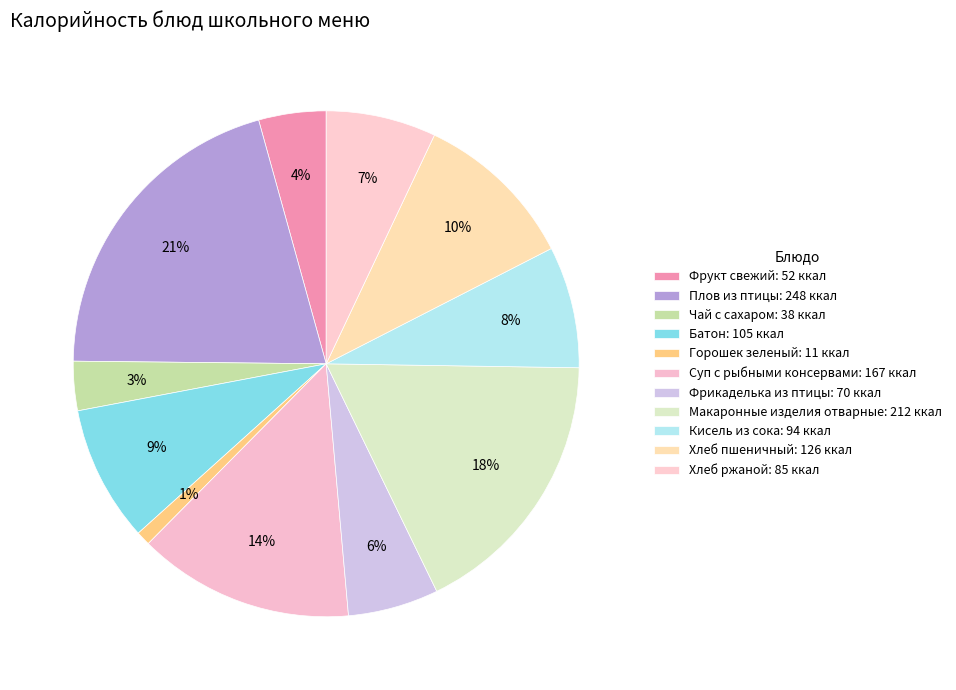

To the nearest percent, what is the combined percentage of Фрукт свежий and Суп с рыбными консервами?

18%